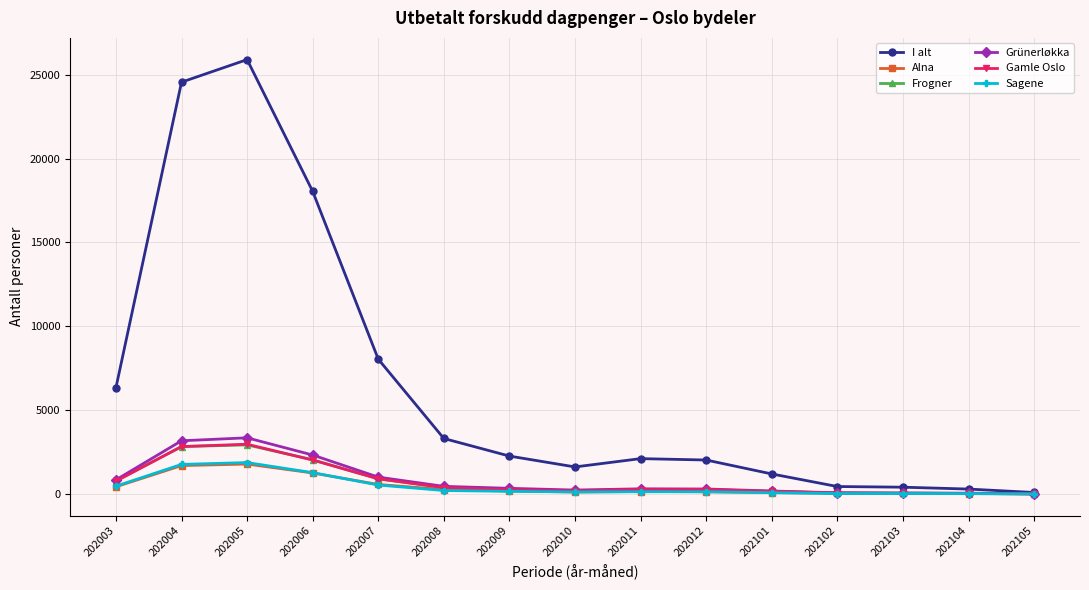

What is the difference between the highest and lowest values at 202008?

3104